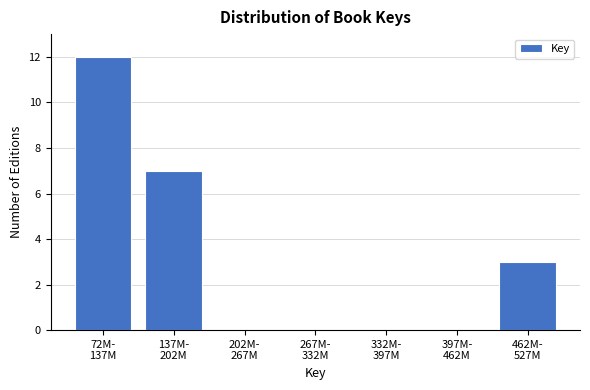

What is the sum of all values?

22